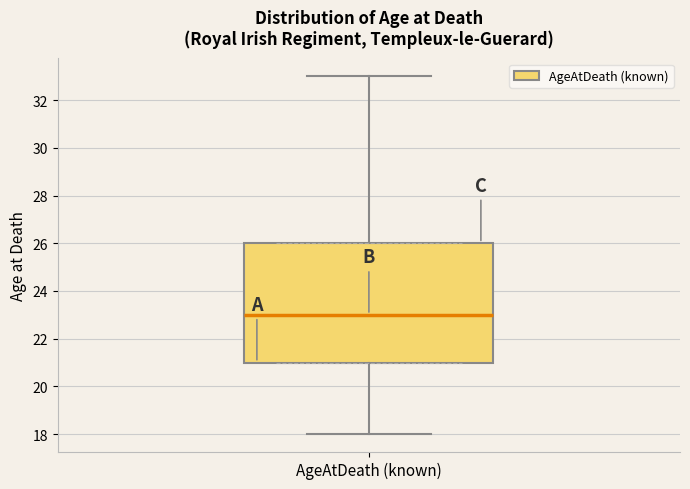

Transcribe this box plot: give where the median line is, the range the box spans, and where the two whiskers end, as read against the y-axis. The values are not printed on the chart, so give them approximately, as read against the axis.

median 23, box 21 to 26, whiskers 18 to 33